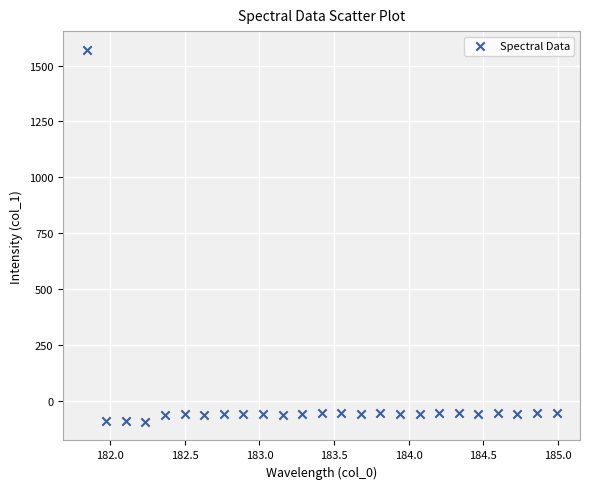

What is the range of Y values (max minus min)?

1665.0